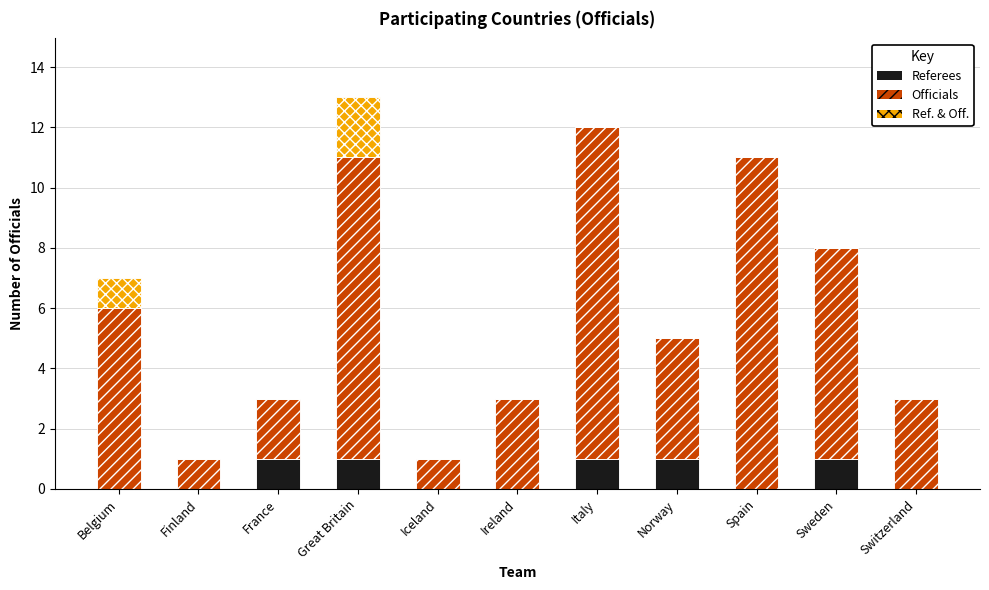

Reading right to left, extract all data points from this chart.

Referees: 0	1	0	1	1	0	0	1	1	0	0
Officials: 3	7	11	4	11	3	1	10	2	1	6
Ref. & Off.: 0	0	0	0	0	0	0	2	0	0	1